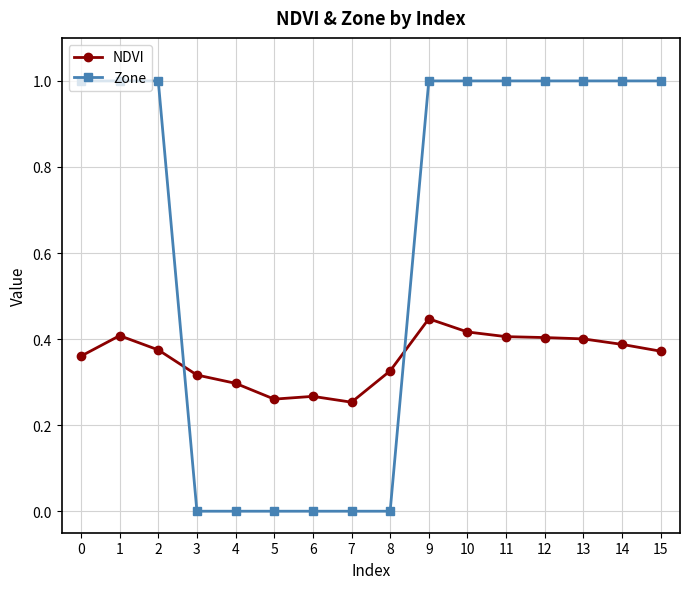

The value of Zone at 8 is -0.5. True or false?

False